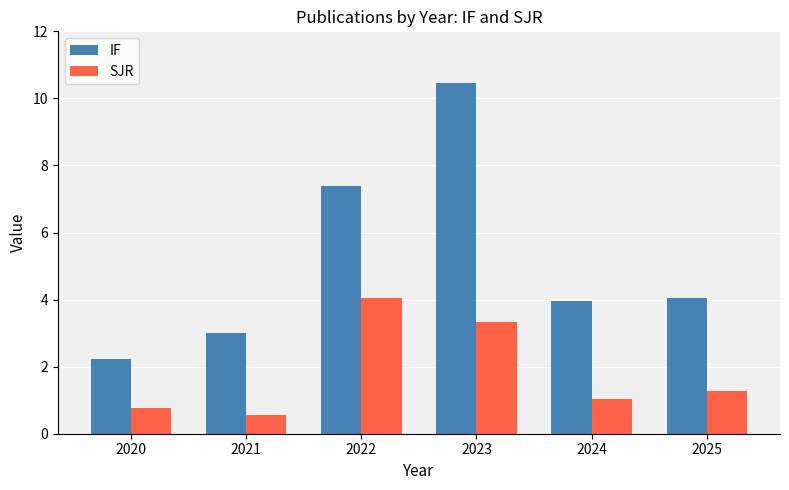

What is the maximum value shown in the chart?

10.5